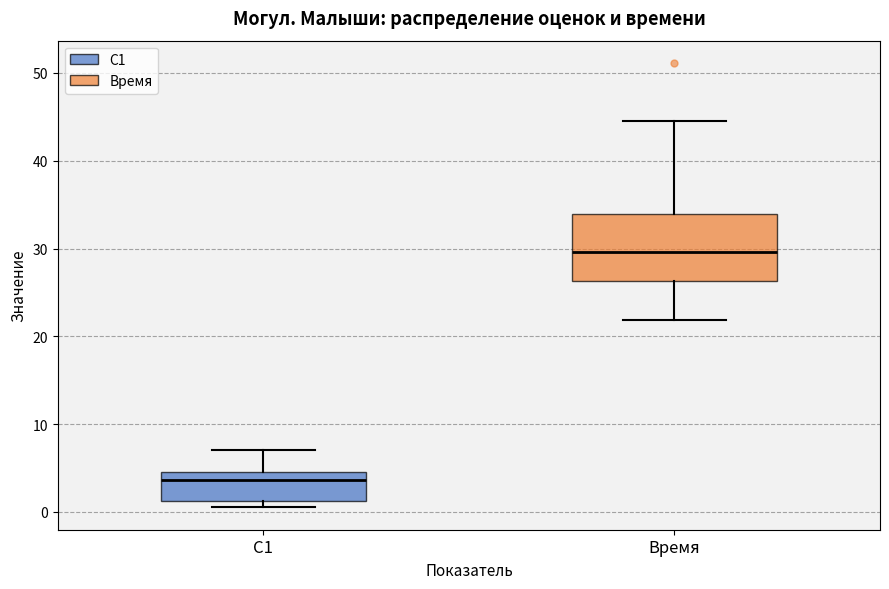

Which box is the tallest, from its lower edge to its upper edge?

Время